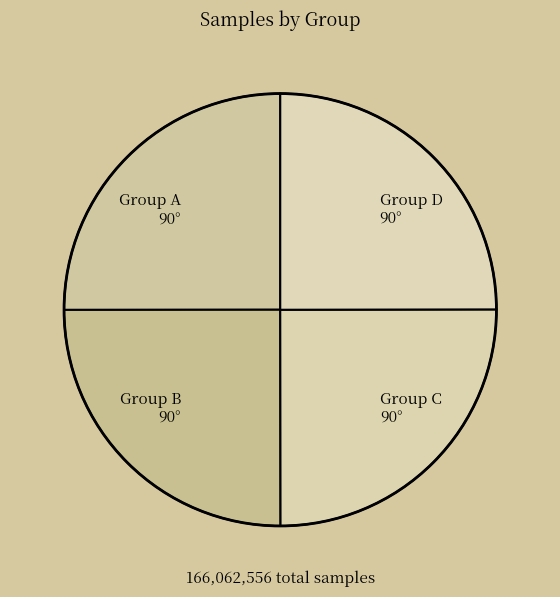

Approximately how many times larger is the value at Group A 90° compared to Group C 90°?

1.0